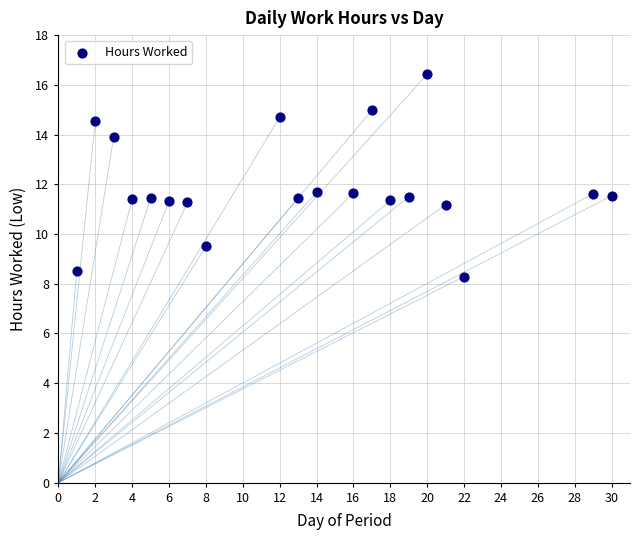

What is the range of X values (max minus min)?

29.0